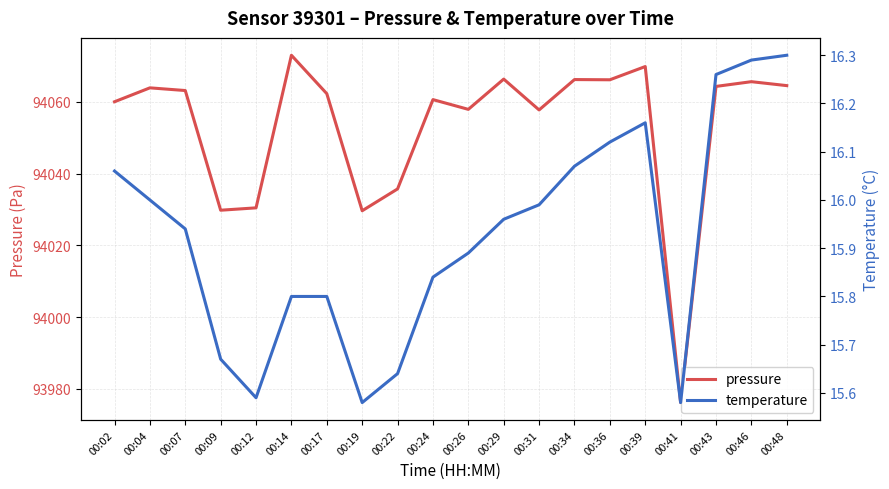

Is it true that pressure equals 94064.6 at 00:48?

True